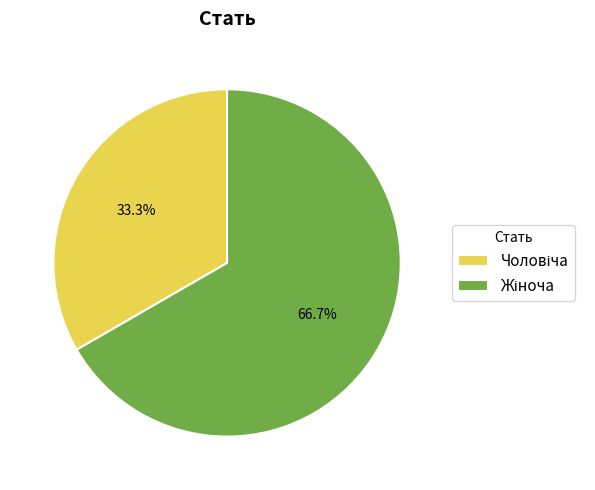

How many segments does this pie chart have?

2